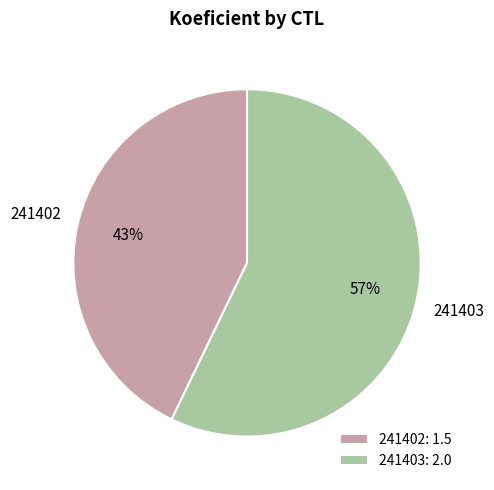

How many slices are in this pie chart?

2